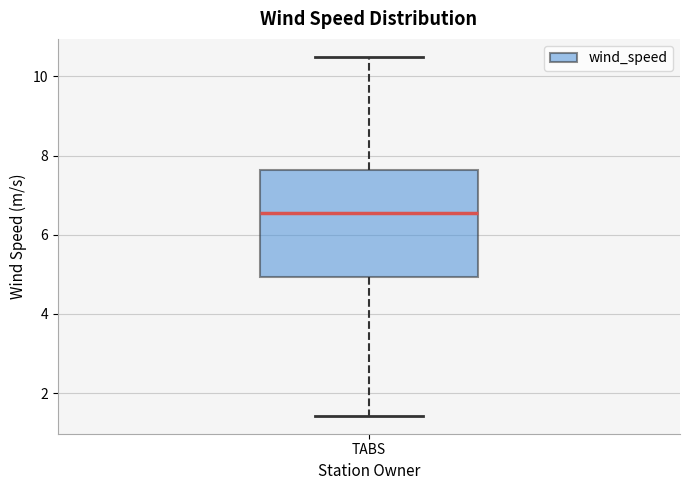

Transcribe this box plot: give where the median line is, the range the box spans, and where the two whiskers end, as read against the y-axis. The values are not printed on the chart, so give them approximately, as read against the axis.

median 6.6, box 5.0 to 7.6, whiskers 1.4 to 10.4